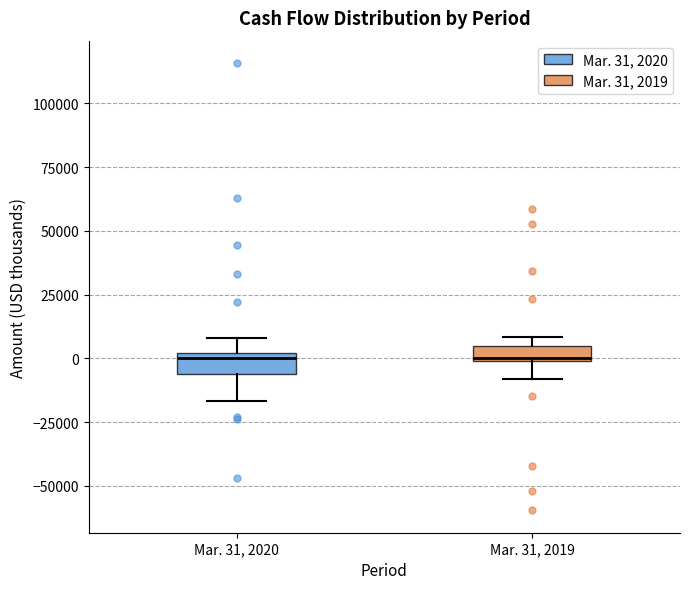

Where is the lower edge of the box for Mar. 31, 2020 on the y-axis? The values are not printed on the chart, so give them approximately, as read against the axis.

-5000